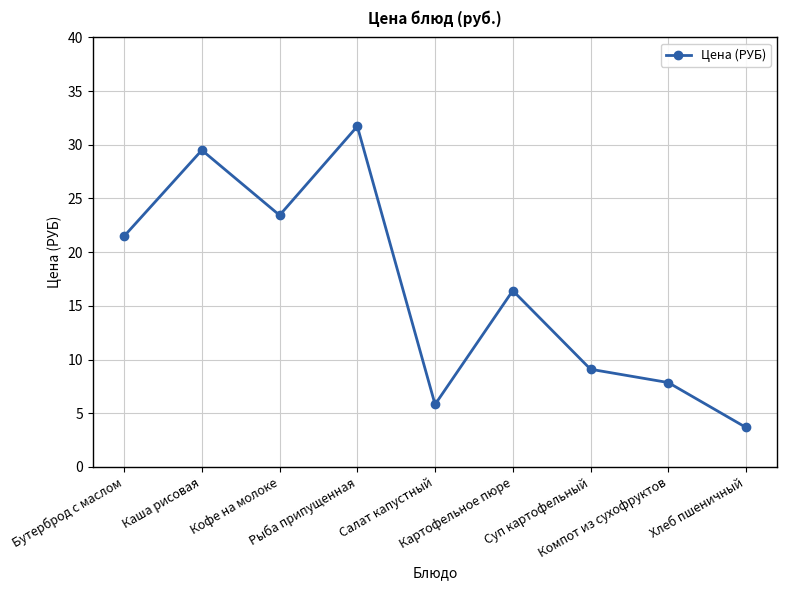

List the labels in order of value, smallest first.

Хлеб пшеничный, Салат капустный, Компот из сухофруктов, Суп картофельный, Картофельное пюре, Бутерброд с маслом, Кофе на молоке, Каша рисовая, Рыба припущенная